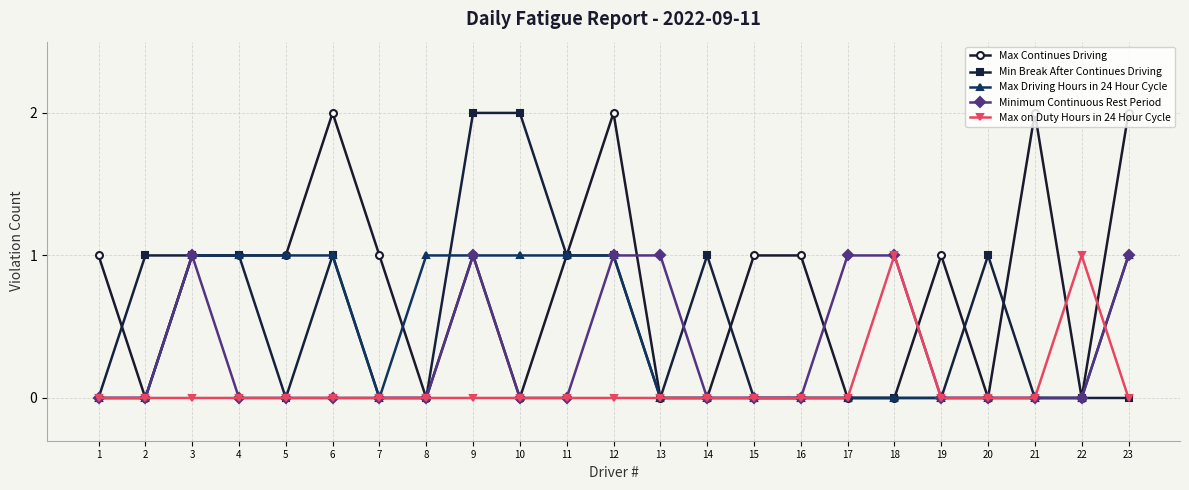

The value of Min Break After Continues Driving at 4 is 1. True or false?

True